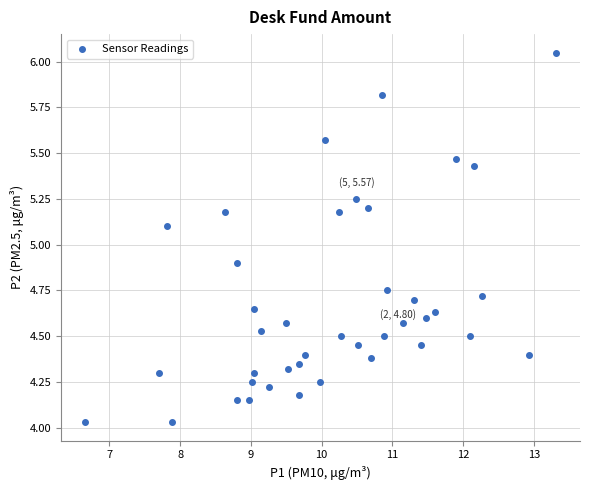

What is the range of Y values (max minus min)?

2.0